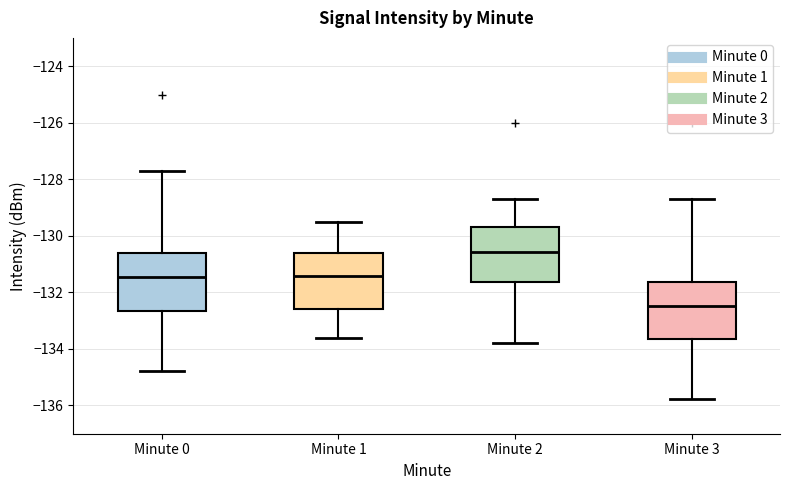

Reading left to right, transcribe this box plot: for each box, give where its median line is, the range the box spans, and where its two whiskers end, as read against the y-axis. The values are not printed on the chart, so give them approximately, as read against the axis.

Minute 0: median -131.4, box -132.6 to -130.6, whiskers -134.8 to -127.6
Minute 1: median -131.4, box -132.6 to -130.6, whiskers -133.6 to -129.6
Minute 2: median -130.6, box -131.6 to -129.6, whiskers -133.8 to -128.6
Minute 3: median -132.4, box -133.6 to -131.6, whiskers -135.8 to -128.6